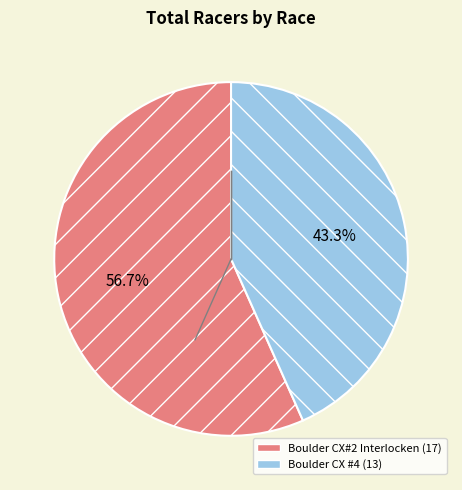

Rank the categories by value from lowest to highest.

Boulder CX #4, Boulder CX#2 Interlocken